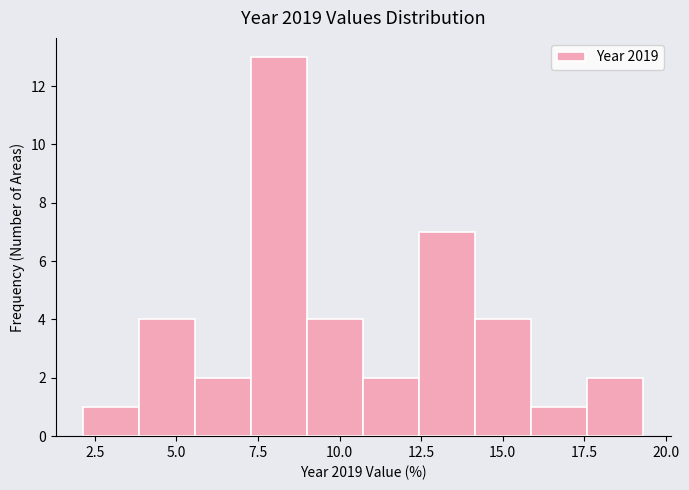

Read against the x-axis, roughly where is the centre of the tallest bar?

8.0